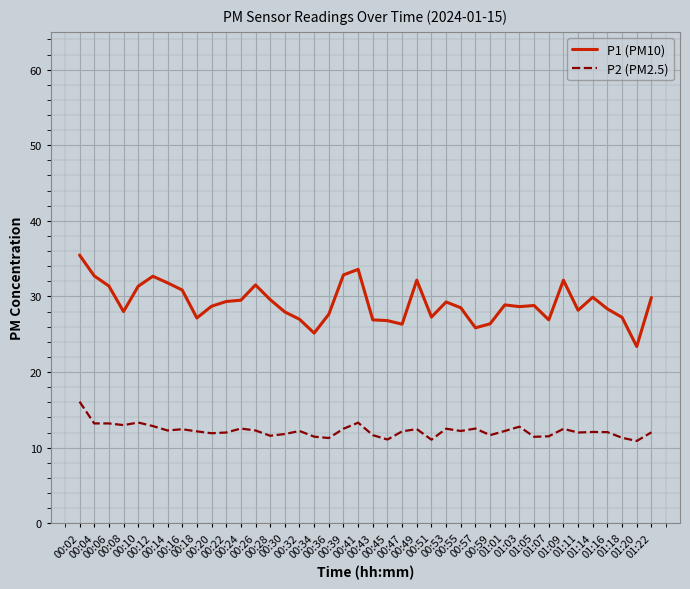

Which label corresponds to the largest value in the chart?

00:02